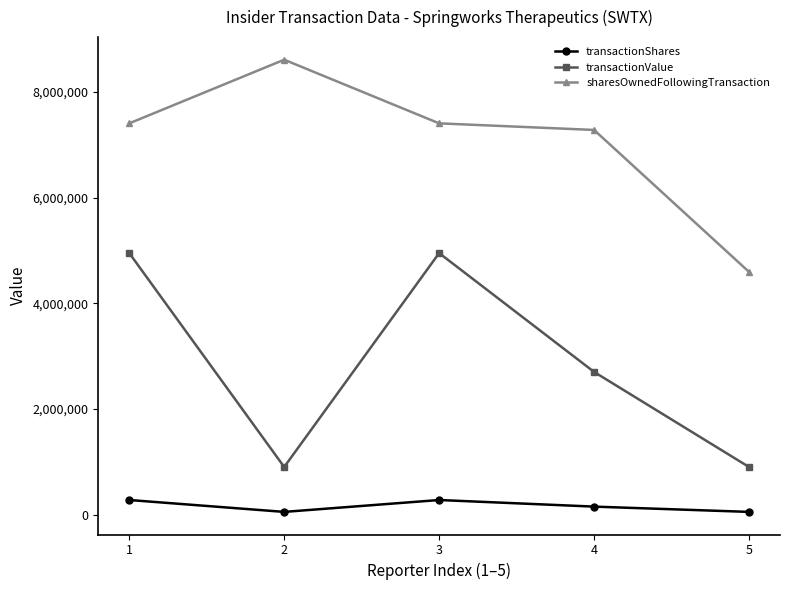

How many distinct data groups are displayed?

3